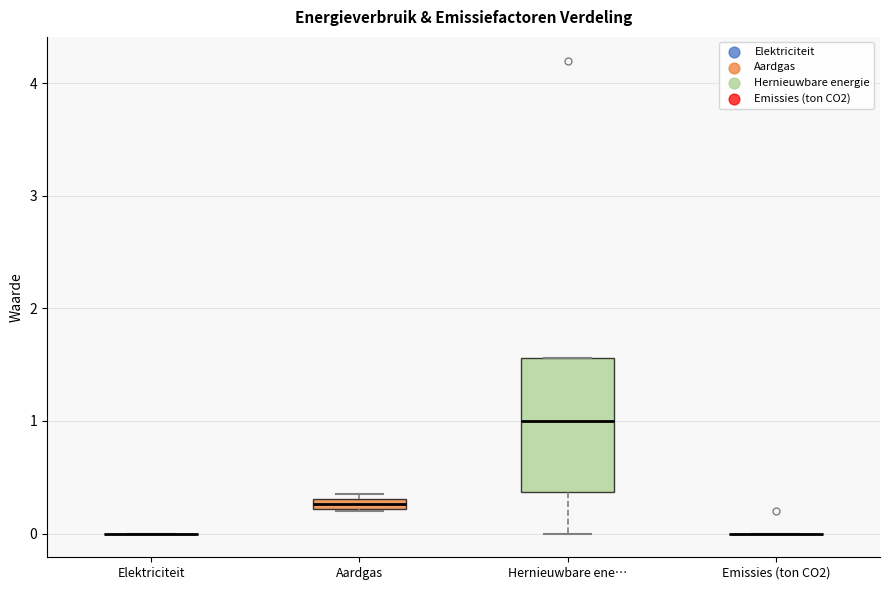

Which box is the tallest, from its lower edge to its upper edge?

Hernieuwbare ene…